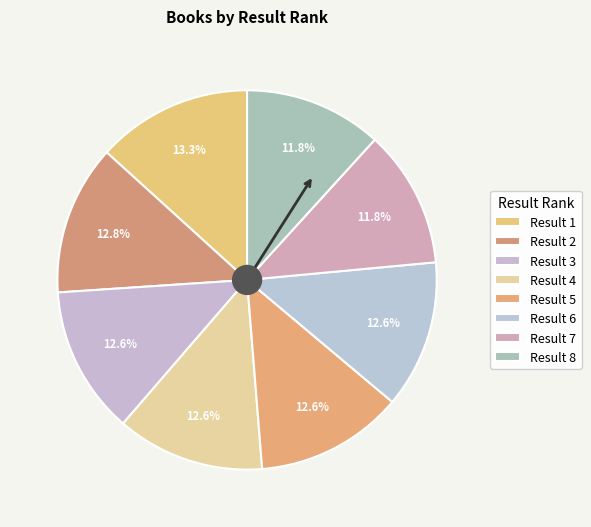

What is the smallest slice in the pie chart?

8